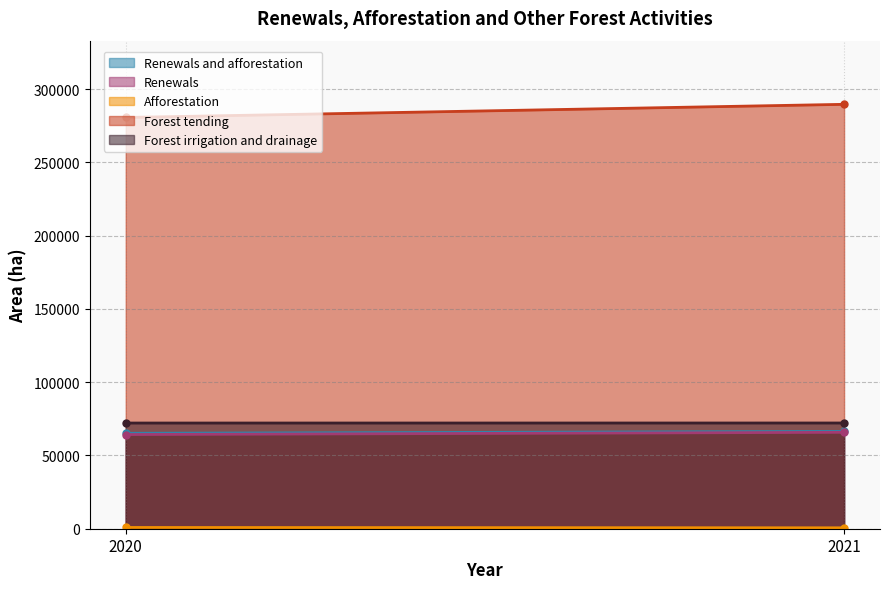

Is it true that Afforestation equals 154 at 2021?

False